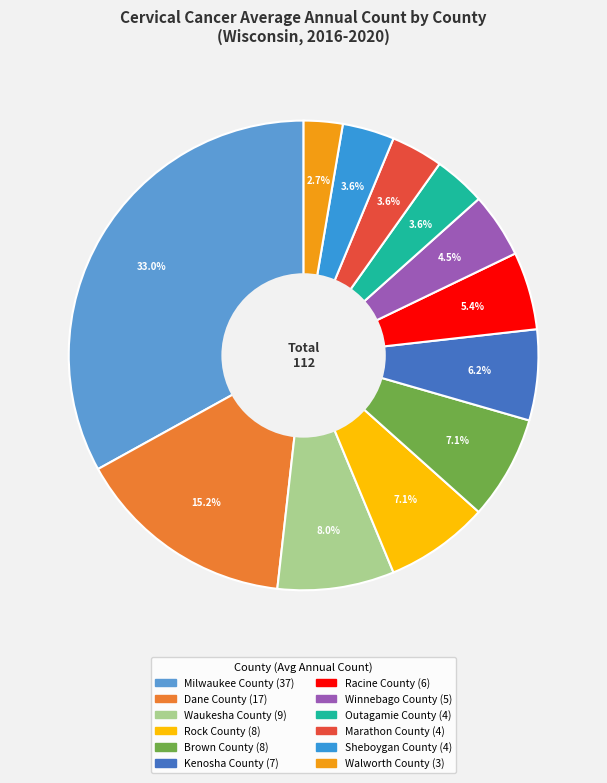

Rank the categories by value from highest to lowest.

Milwaukee County, Dane County, Waukesha County, Rock County, Brown County, Kenosha County, Racine County, Winnebago County, Outagamie County, Marathon County, Sheboygan County, Walworth County